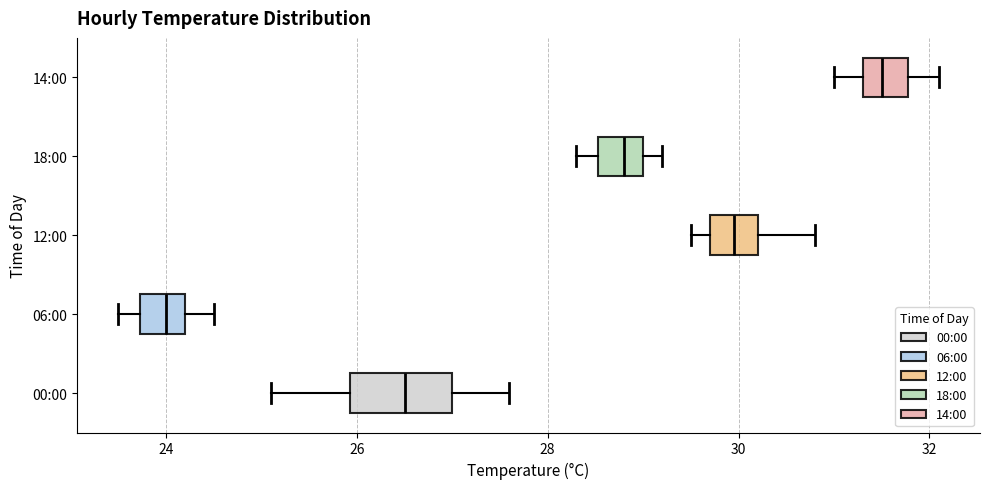

Reading bottom to top, read every box against the x-axis: the position of its median line, the range the box covers, and the ends of its whiskers. The values are not printed on the chart, so give them approximately, as read against the axis.

00:00: median 26.6, box 26.0 to 27.0, whiskers 25.2 to 27.6
06:00: median 24.0, box 23.8 to 24.2, whiskers 23.6 to 24.6
12:00: median 30.0, box 29.8 to 30.2, whiskers 29.6 to 30.8
18:00: median 28.8, box 28.6 to 29.0, whiskers 28.4 to 29.2
14:00: median 31.6, box 31.4 to 31.8, whiskers 31.0 to 32.2